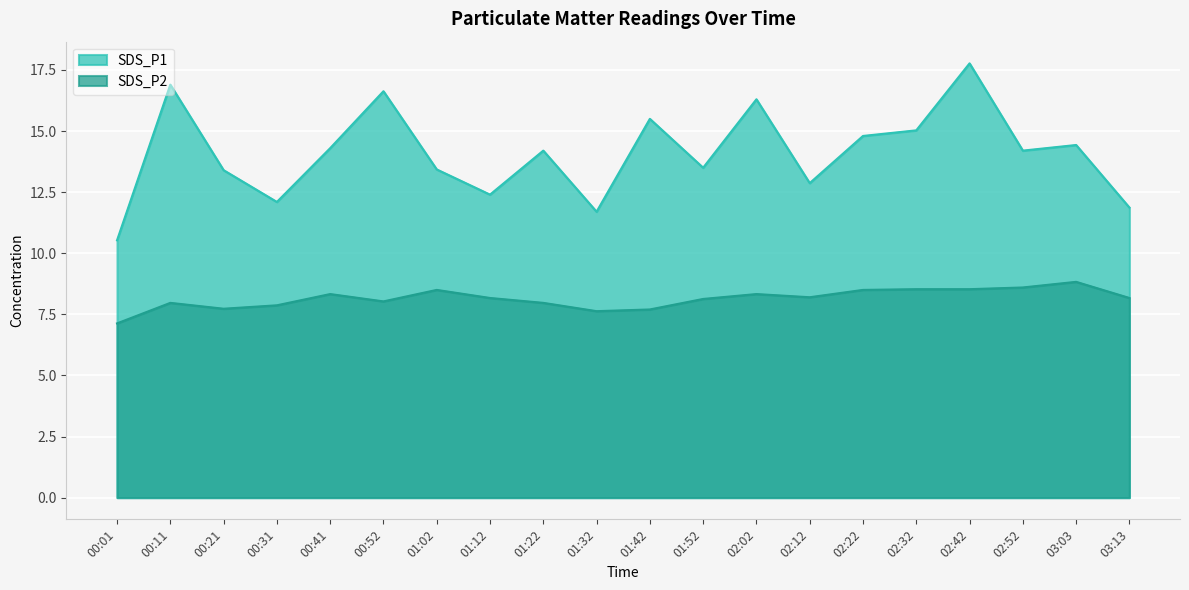

True or false: SDS_P2 has a value of 3.4 at 02:22.

False